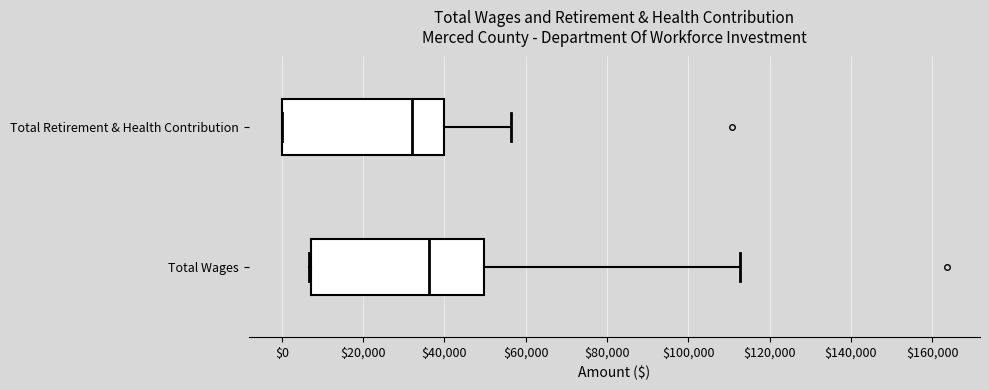

Which box has the furthest to the right median line?

Total Wages